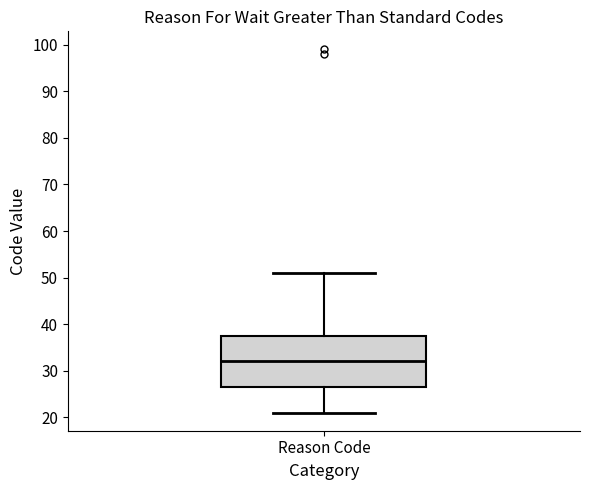

Transcribe this box plot: give where the median line is, the range the box spans, and where the two whiskers end, as read against the y-axis. The values are not printed on the chart, so give them approximately, as read against the axis.

median 32, box 27 to 38, whiskers 21 to 51